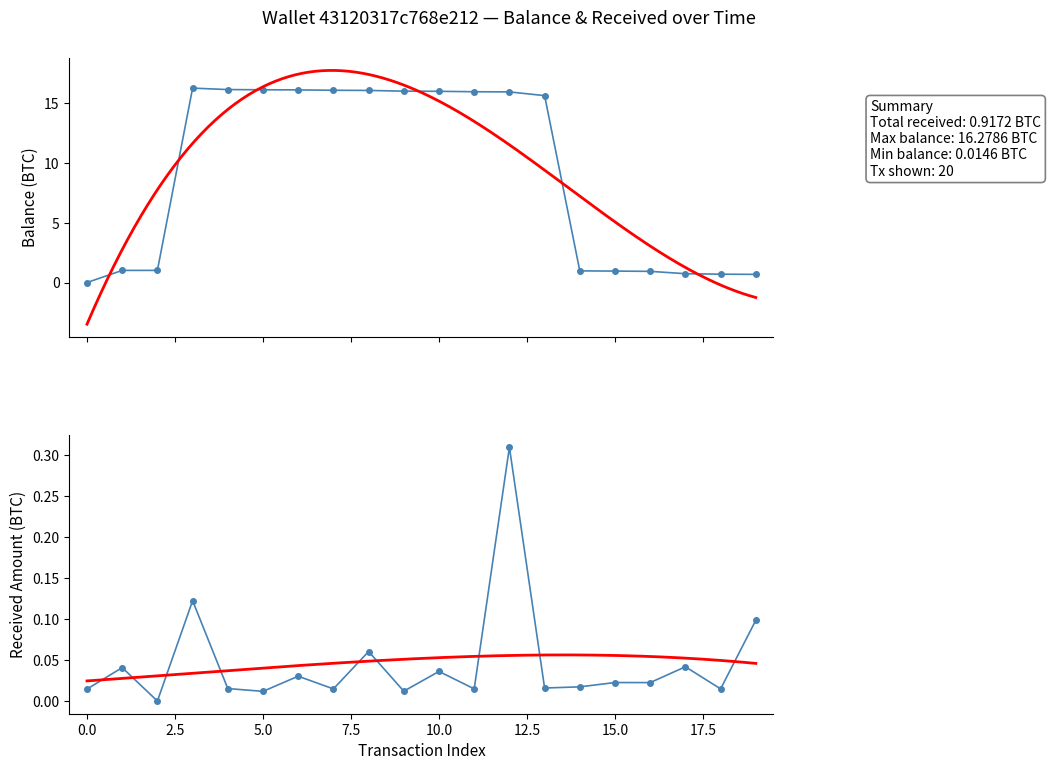

The value of received at 4 is 0.0. True or false?

True